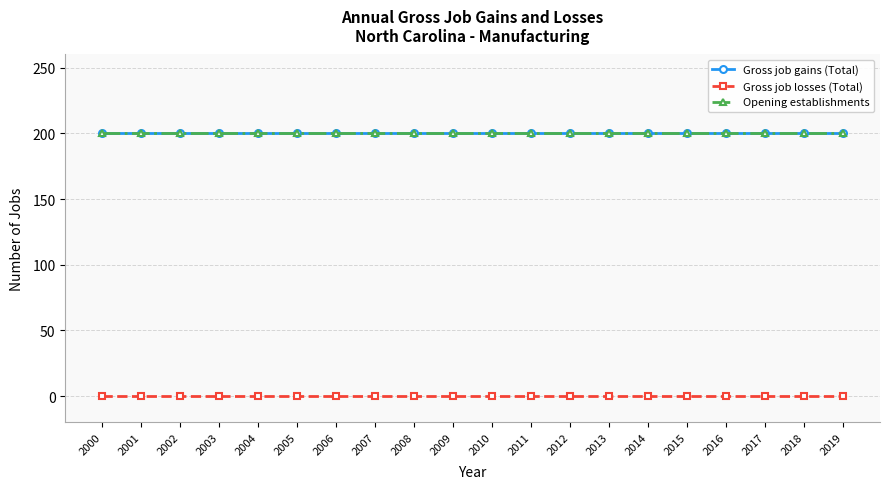

True or false: Gross job losses (Total) and Gross job gains (Total) intersect in this chart.

False